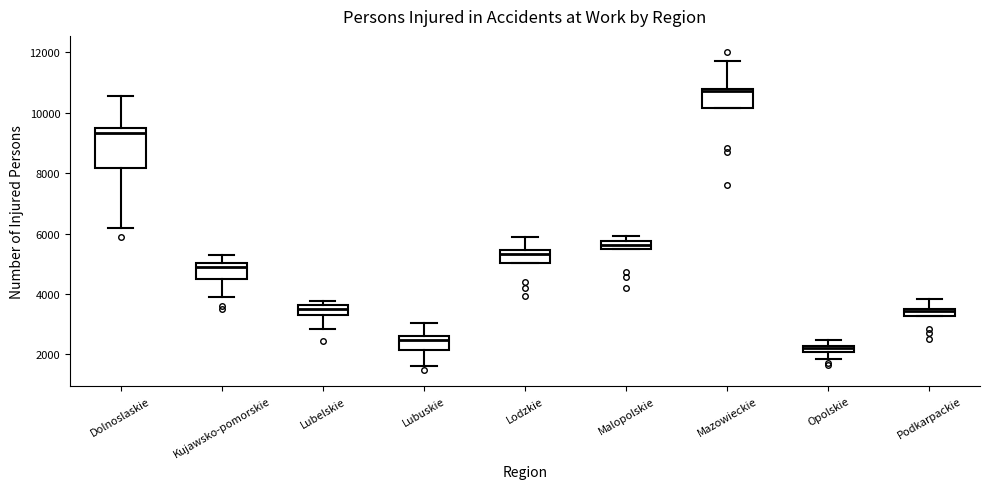

Comparing the boxes themselves (not the whiskers), which one is the tallest?

Dolnoslaskie